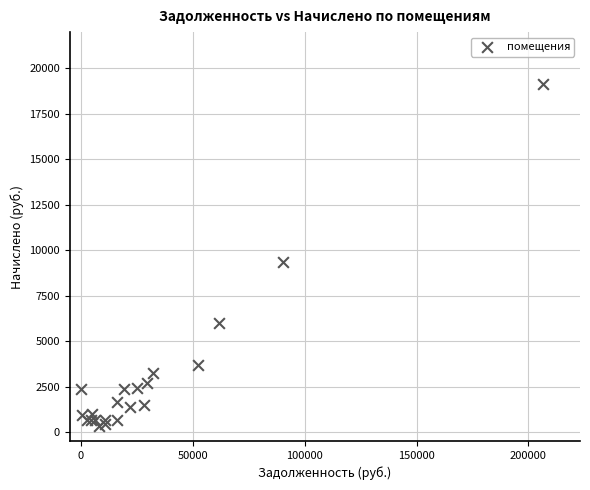

What Y value in the scatter plot is closest to 9731?

9372.3